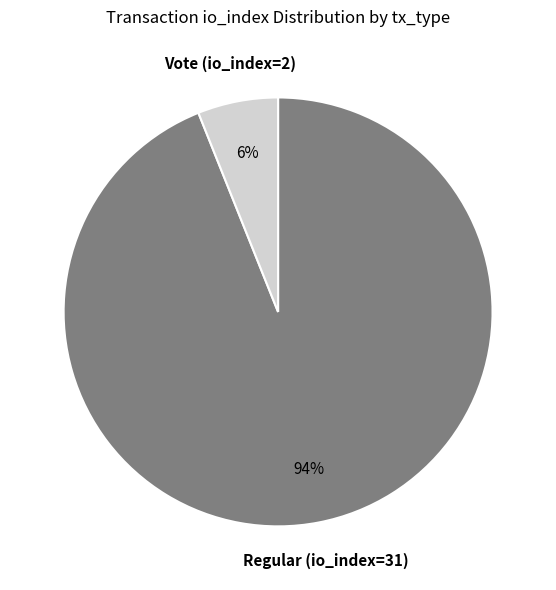

How many slices are in this pie chart?

2